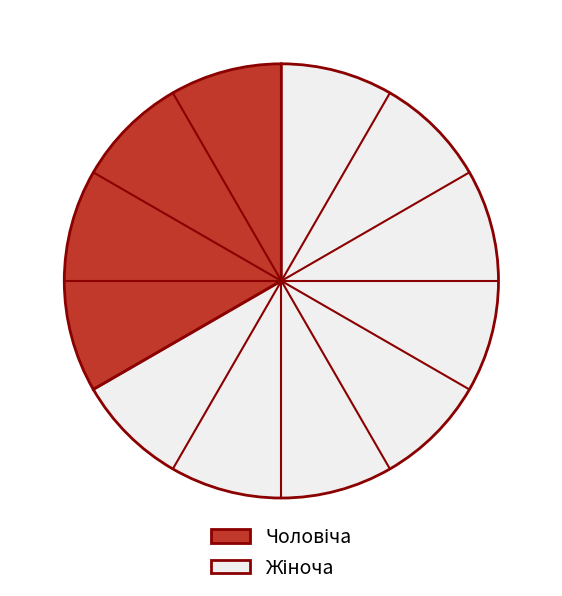

Is there any slice that represents more than half of the pie?

Yes